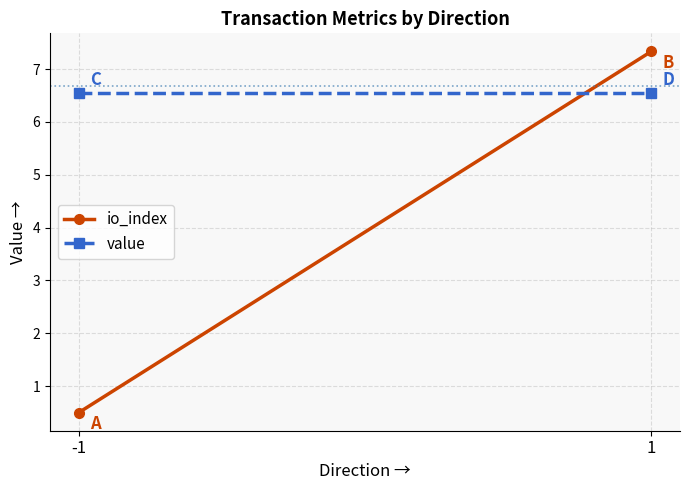

List the labels in order of io_index value, largest first.

1, -1